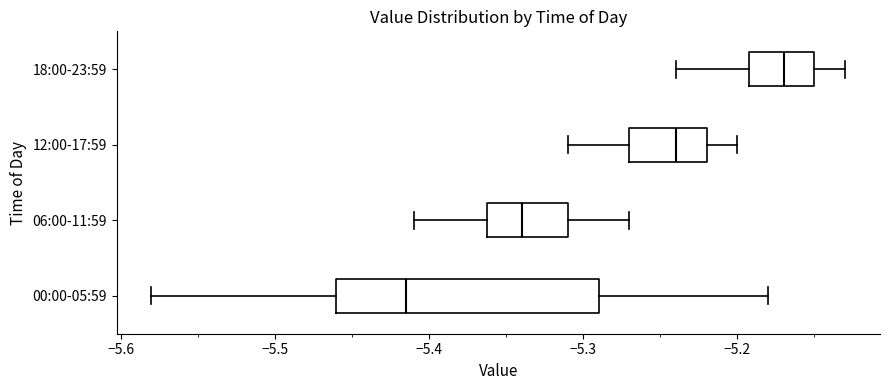

Which box's median line is the furthest to the left?

00:00-05:59